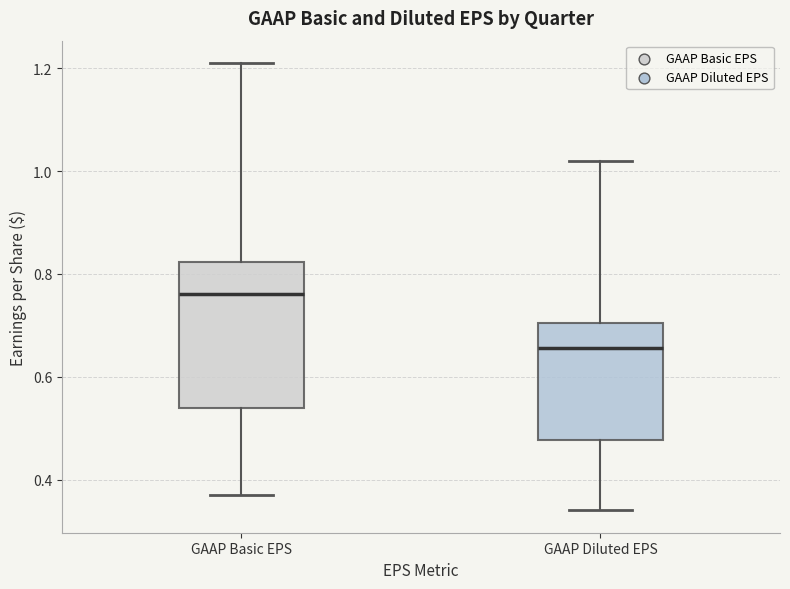

Which box is the tallest, from its lower edge to its upper edge?

GAAP Basic EPS